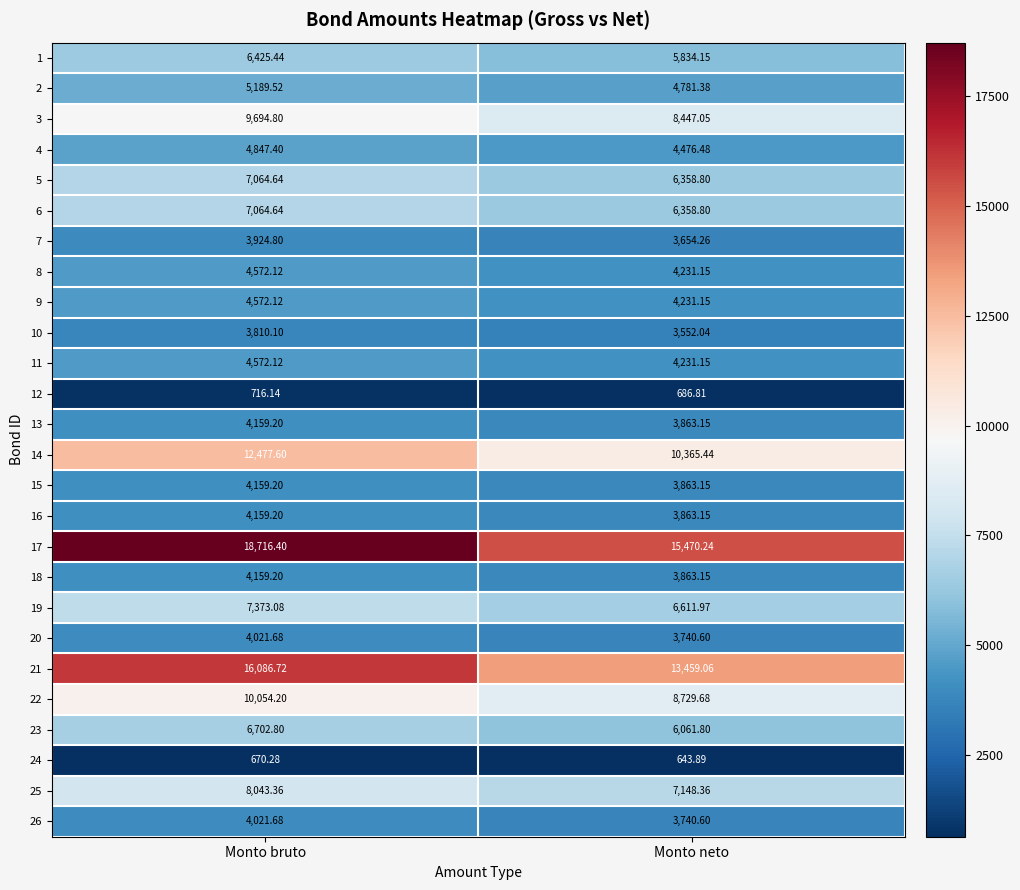

What is the total value across all series at Monto bruto?

167258.4